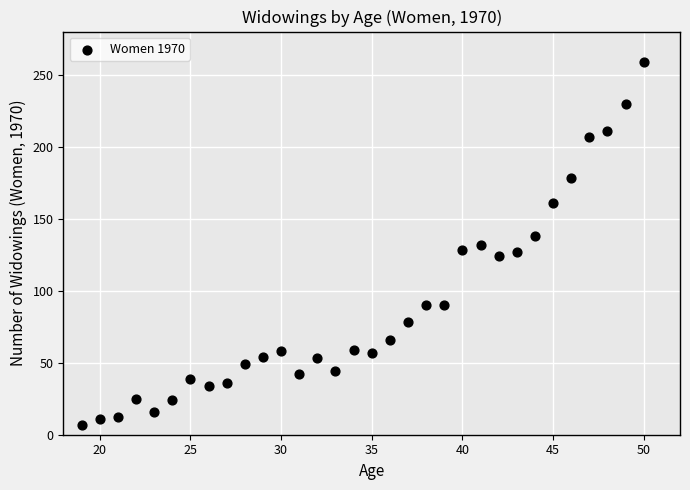

What is the range of Y values (max minus min)?

252